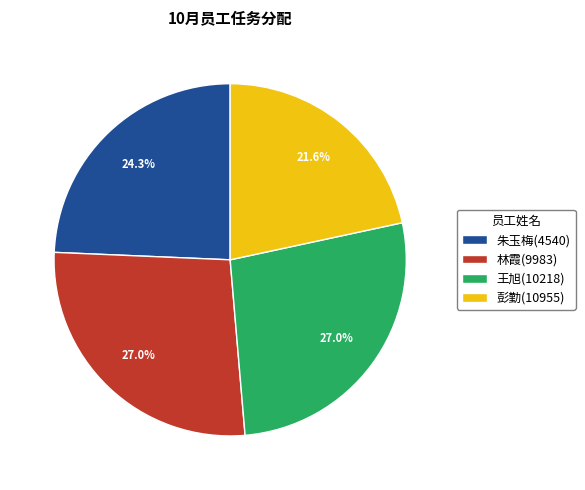

Which has a higher value, 林霞(9983) or 彭勤(10955)?

林霞(9983)